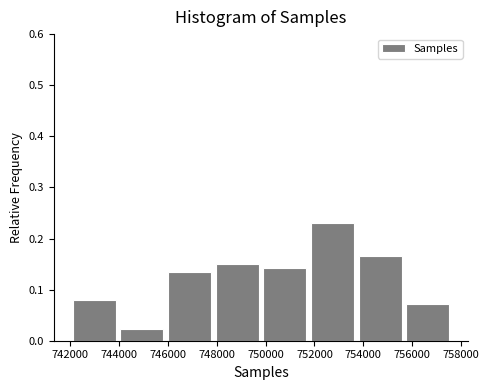

How tall is the bar that spans 742200 to 744000 on the x-axis? Neither the bar edges nor the heights are printed on the chart, so give them approximately, as read against the axes.

0.08